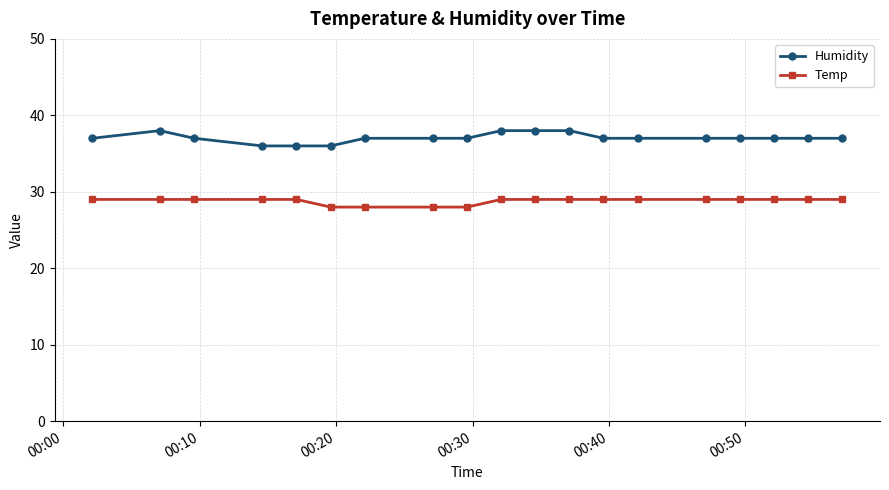

What is the average value of the Temp series?

29